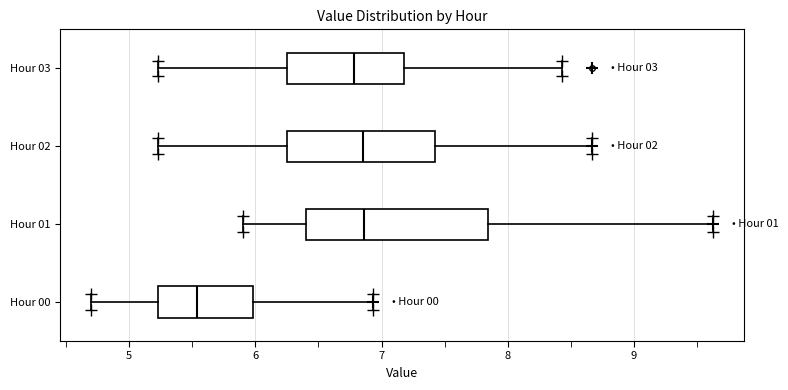

Reading bottom to top, transcribe this box plot: for each box, give where its median line is, the range the box spans, and where its two whiskers end, as read against the x-axis. The values are not printed on the chart, so give them approximately, as read against the axis.

Hour 00: median 5.5, box 5.2 to 6.0, whiskers 4.7 to 6.9
Hour 01: median 6.9, box 6.4 to 7.8, whiskers 5.9 to 9.6
Hour 02: median 6.9, box 6.3 to 7.4, whiskers 5.2 to 8.7
Hour 03: median 6.8, box 6.3 to 7.2, whiskers 5.2 to 8.4